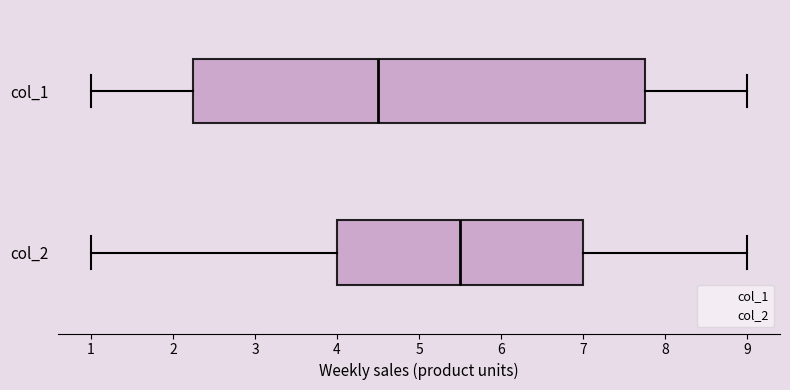

Reading bottom to top, read every box against the x-axis: the position of its median line, the range the box covers, and the ends of its whiskers. The values are not printed on the chart, so give them approximately, as read against the axis.

col_2: median 5.5, box 4.0 to 7.0, whiskers 1.0 to 9.0
col_1: median 4.5, box 2.3 to 7.8, whiskers 1.0 to 9.0